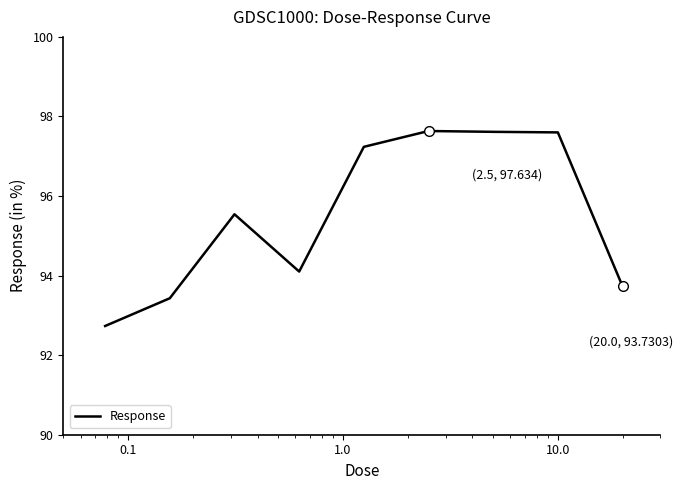

What is the difference between the maximum and minimum values?

4.9